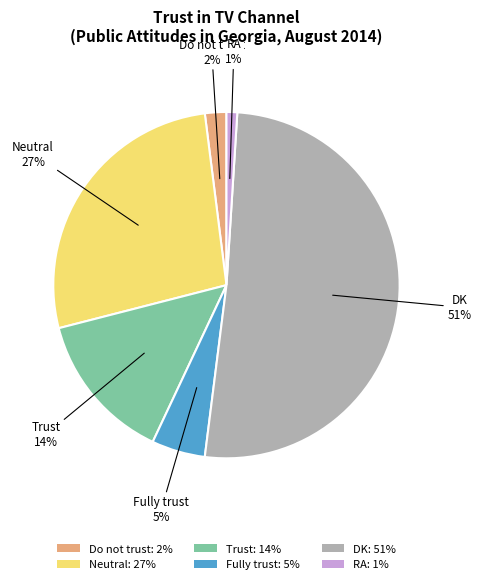

Is the sum of DK: 51% and RA: 1% greater than half?

Yes